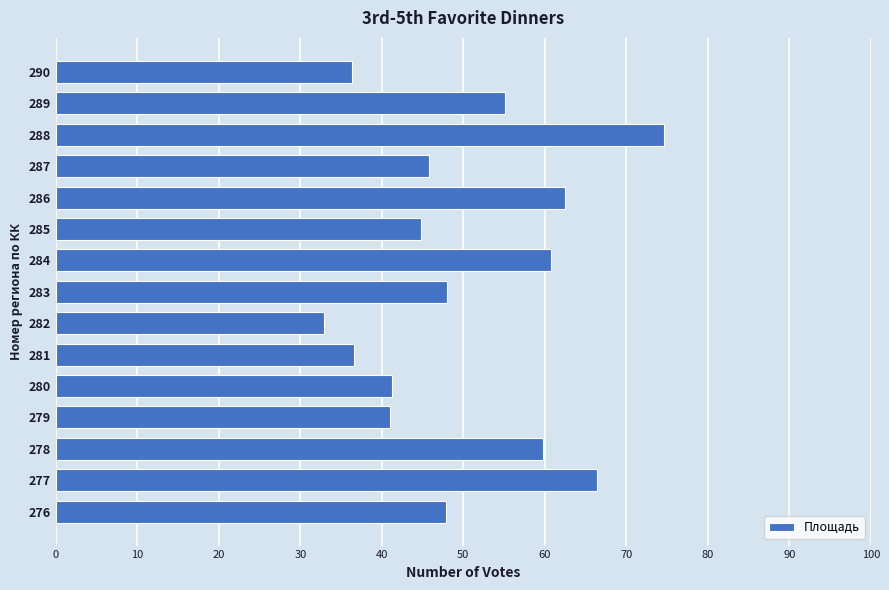

What is the difference between the maximum and minimum values?

41.7